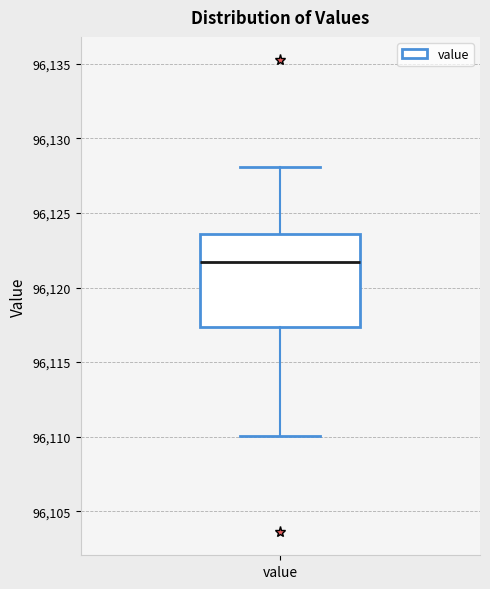

Read this box plot against the y-axis: the position of the median line, the range covered by the box, and the ends of both whiskers. The values are not printed on the chart, so give them approximately, as read against the axis.

median 96121.5, box 96117.5 to 96123.5, whiskers 96110.0 to 96128.0